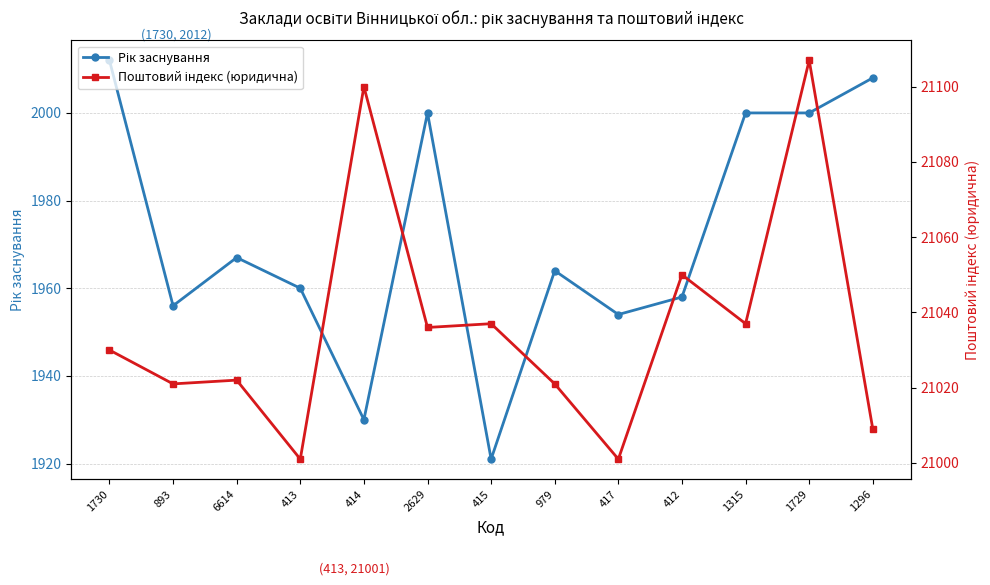

Which label corresponds to the largest value in the chart?

1729